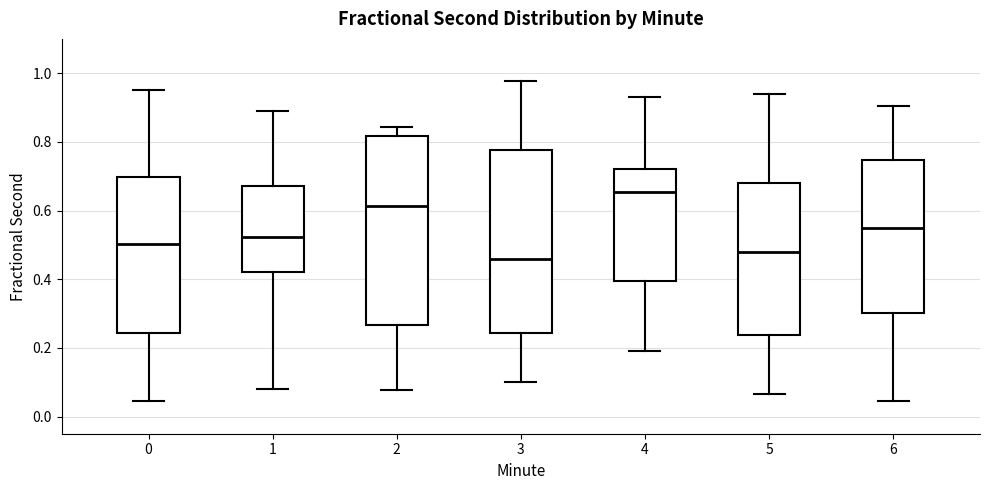

Which box has the highest median line?

4